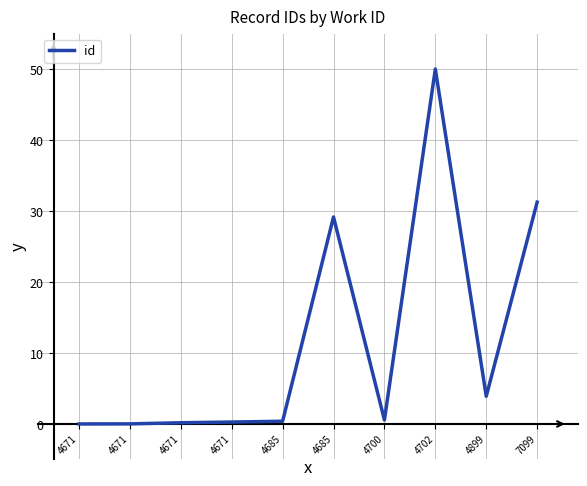

Between 4671 and 7099, which is larger?

7099